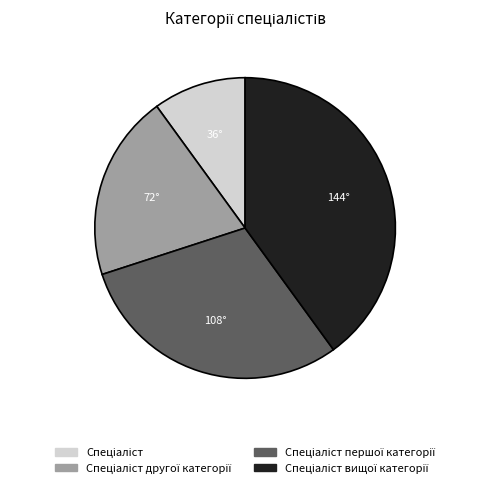

How many slices are in this pie chart?

4